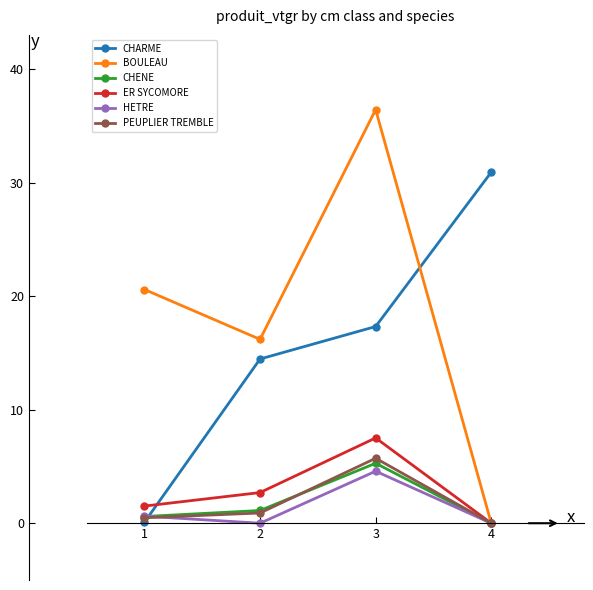

Between which two adjacent categories do PEUPLIER TREMBLE and CHENE first intersect?

2 and 3